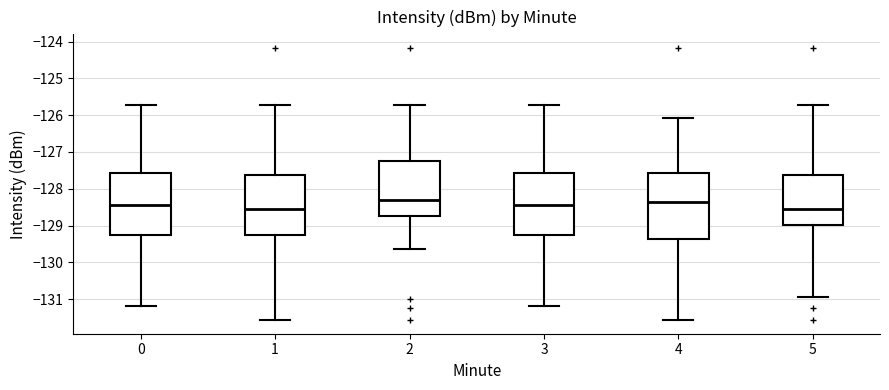

Reading left to right, transcribe this box plot: for each box, give where its median line is, the range the box spans, and where its two whiskers end, as read against the y-axis. The values are not printed on the chart, so give them approximately, as read against the axis.

0: median -128.4, box -129.2 to -127.6, whiskers -131.2 to -125.7
1: median -128.5, box -129.2 to -127.6, whiskers -131.6 to -125.7
2: median -128.3, box -128.7 to -127.2, whiskers -129.6 to -125.7
3: median -128.4, box -129.2 to -127.6, whiskers -131.2 to -125.7
4: median -128.4, box -129.4 to -127.6, whiskers -131.6 to -126.1
5: median -128.5, box -129.0 to -127.6, whiskers -130.9 to -125.7